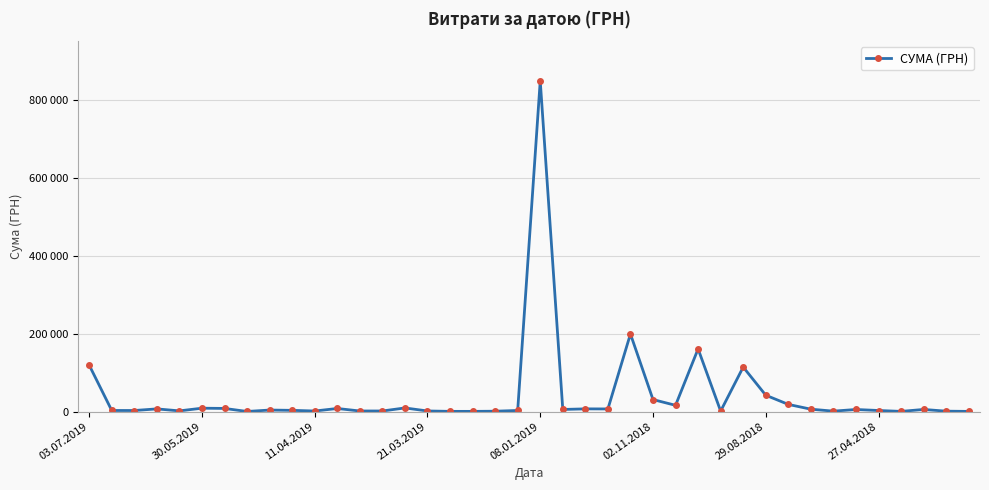

What is the sum of all values?

1661985.0